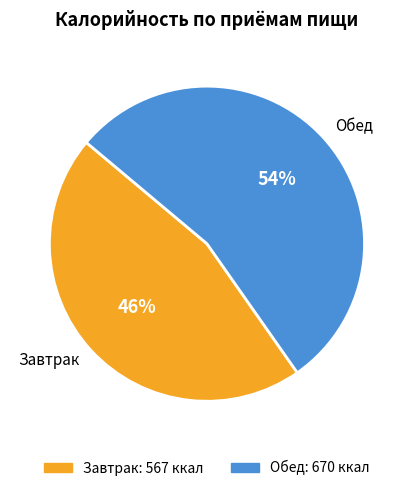

What percentage is the Обед slice, to the nearest percent?

54%